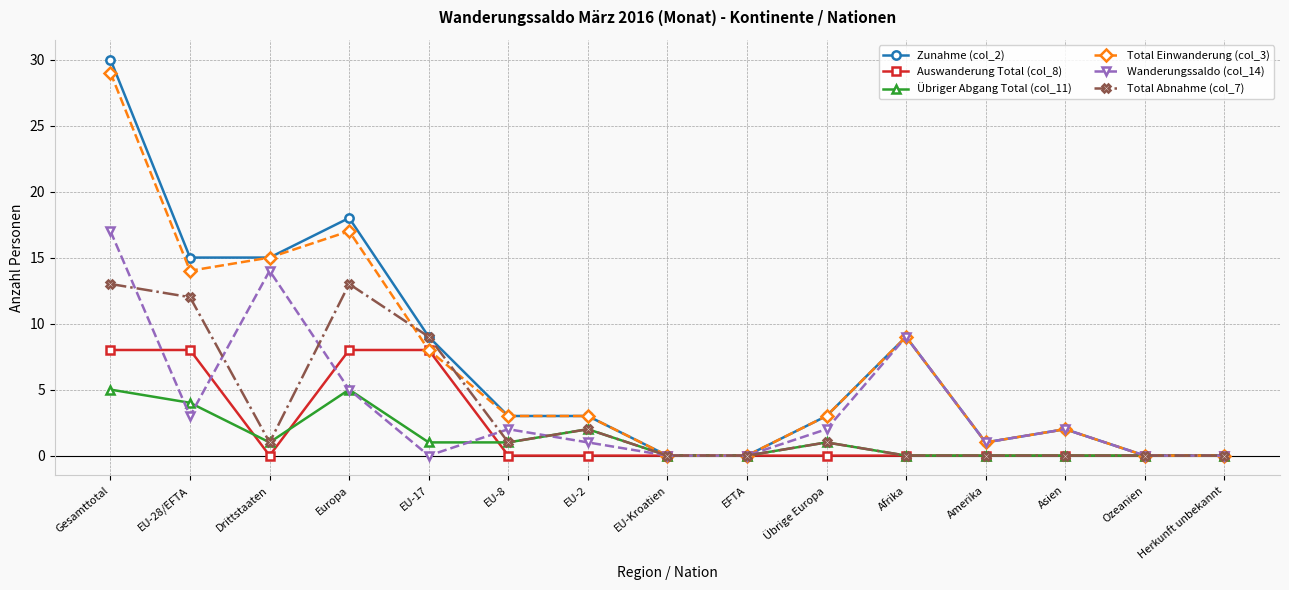

How many values in the Total Abnahme (col_7) series are below 1?

7